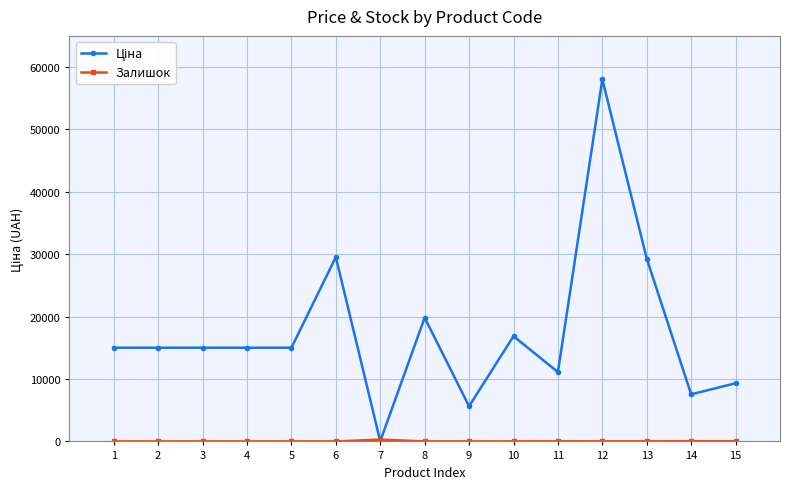

How many lines are shown in the chart?

2